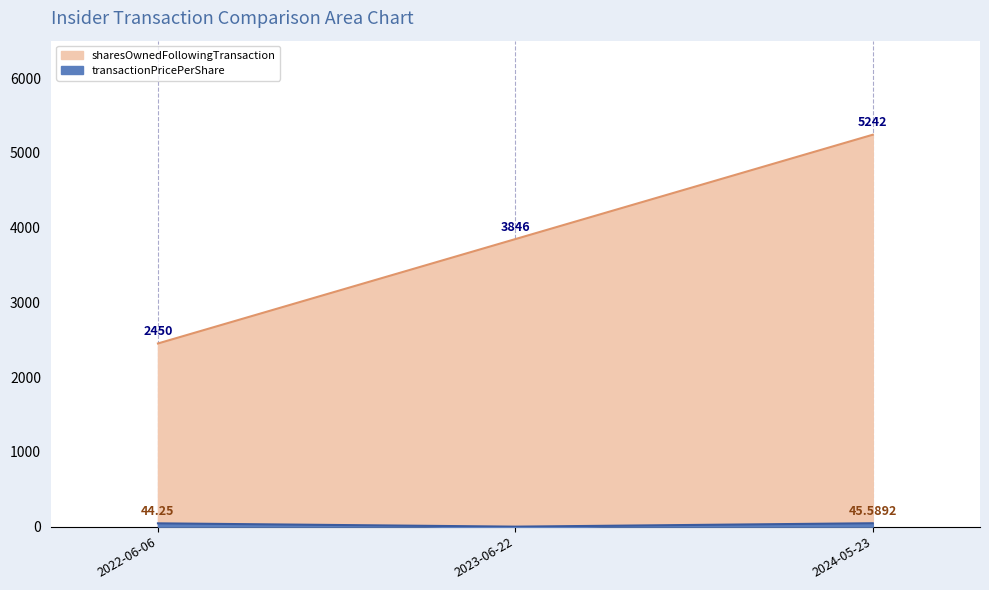

What is the label of the 1st point from the right?

2024-05-23